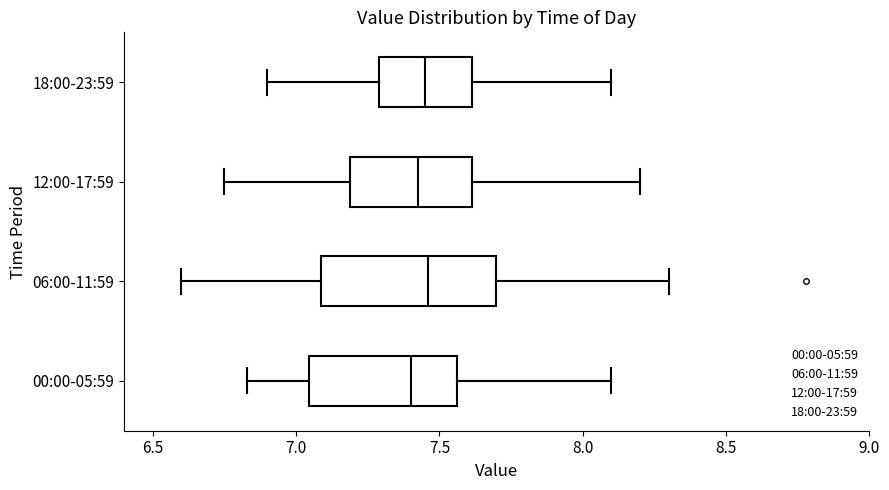

Reading bottom to top, read every box against the x-axis: the position of its median line, the range the box covers, and the ends of its whiskers. The values are not printed on the chart, so give them approximately, as read against the axis.

00:00-05:59: median 7.40, box 7.05 to 7.55, whiskers 6.85 to 8.10
06:00-11:59: median 7.45, box 7.10 to 7.70, whiskers 6.60 to 8.30
12:00-17:59: median 7.45, box 7.20 to 7.60, whiskers 6.75 to 8.20
18:00-23:59: median 7.45, box 7.30 to 7.60, whiskers 6.90 to 8.10